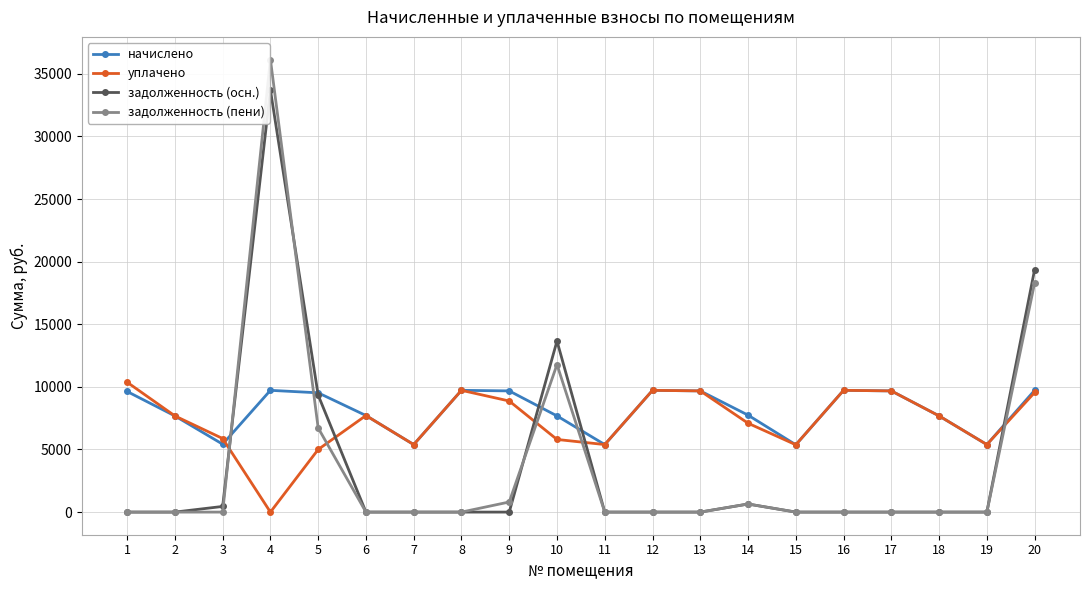

The начислено series shows 1754.3 at 14. True or false?

False